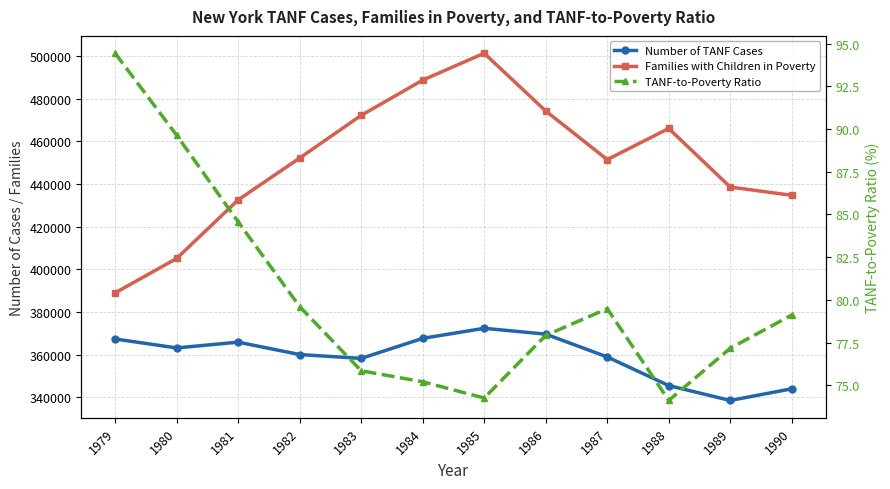

What is the difference between the maximum and minimum values in the Families with Children in Poverty series?

112448.5